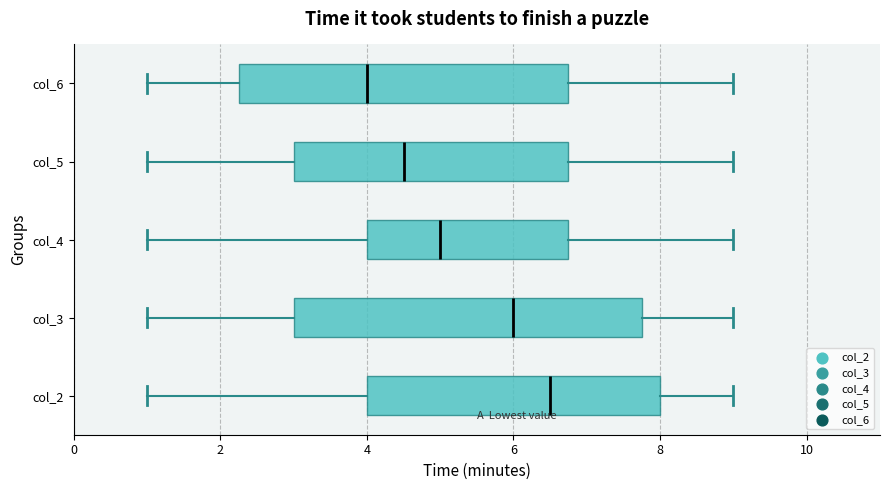

Reading bottom to top, read every box against the x-axis: the position of its median line, the range the box covers, and the ends of its whiskers. The values are not printed on the chart, so give them approximately, as read against the axis.

col_2: median 6.6, box 4.0 to 8.0, whiskers 1.0 to 9.0
col_3: median 6.0, box 3.0 to 7.8, whiskers 1.0 to 9.0
col_4: median 5.0, box 4.0 to 6.8, whiskers 1.0 to 9.0
col_5: median 4.6, box 3.0 to 6.8, whiskers 1.0 to 9.0
col_6: median 4.0, box 2.2 to 6.8, whiskers 1.0 to 9.0